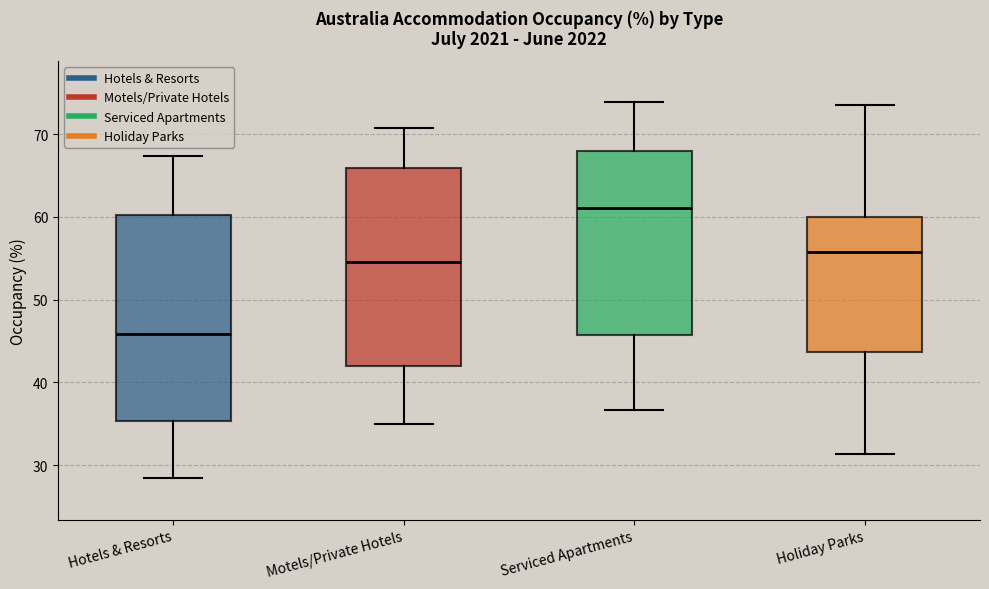

Which box's median line is the highest?

Serviced Apartments